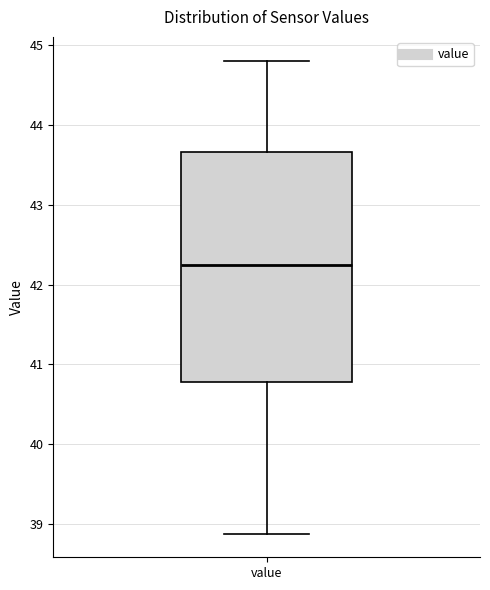

Transcribe this box plot: give where the median line is, the range the box spans, and where the two whiskers end, as read against the y-axis. The values are not printed on the chart, so give them approximately, as read against the axis.

median 42.3, box 40.8 to 43.7, whiskers 38.9 to 44.8